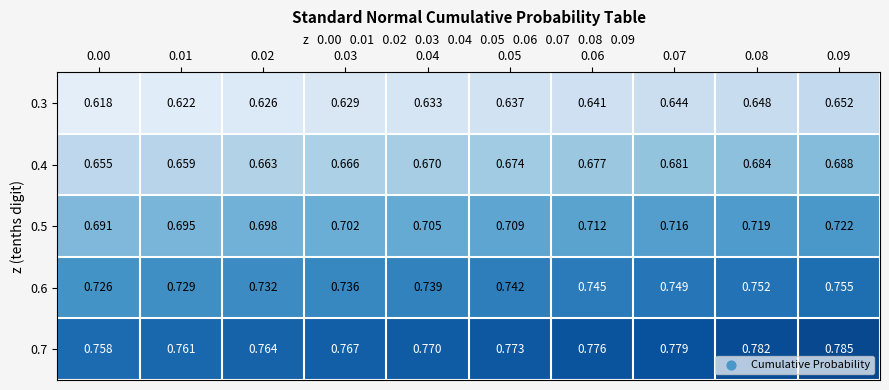

What is the minimum value shown in the chart?

0.6